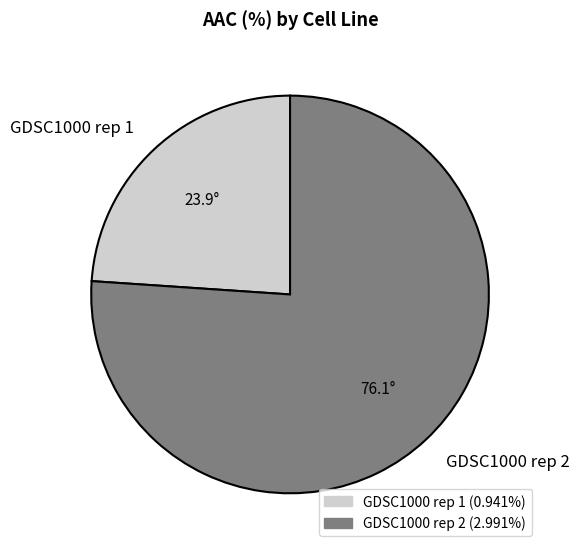

How many segments does this pie chart have?

2